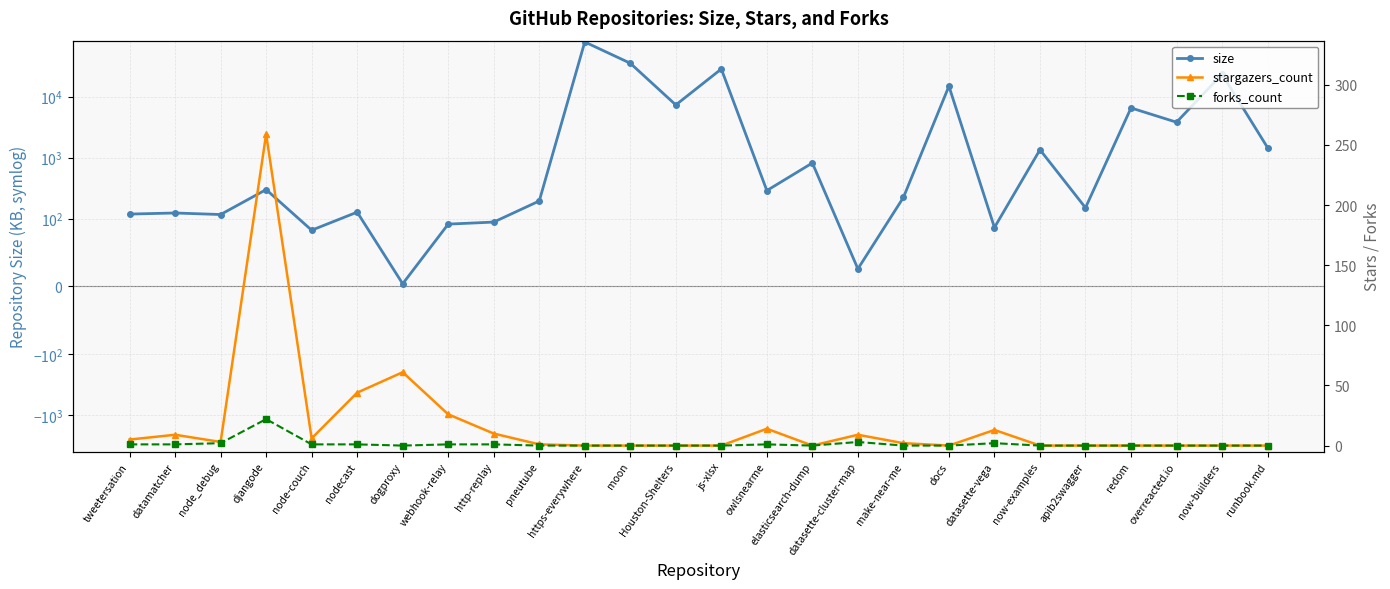

The value of forks_count at dogproxy is -13. True or false?

False